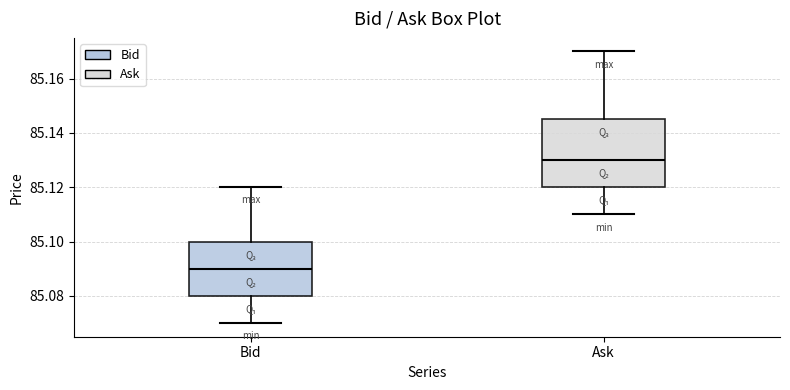

Which box is the tallest, from its lower edge to its upper edge?

Ask